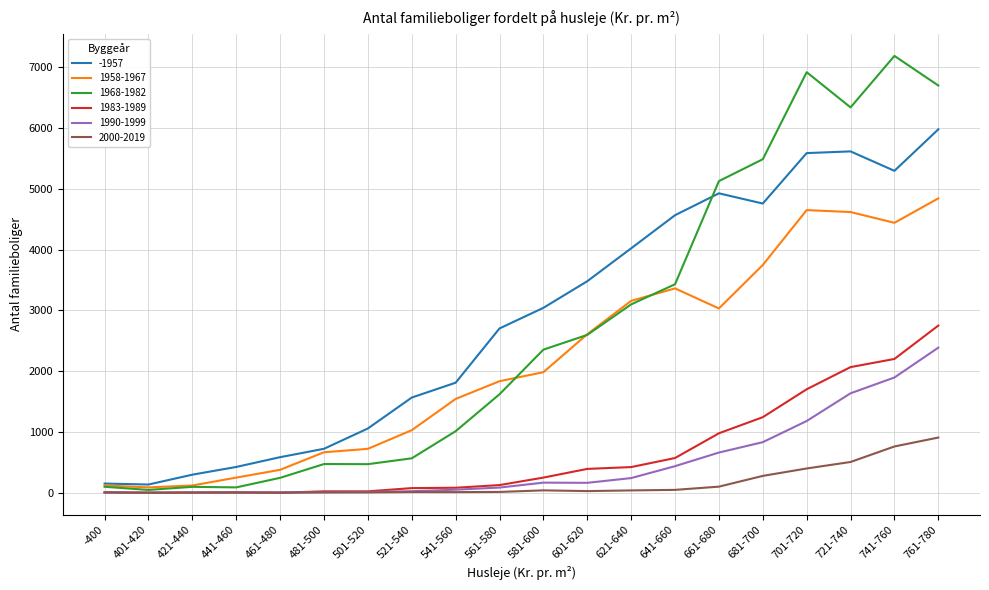

Between -400 and 421-440, which series saw the biggest shift?

-1957